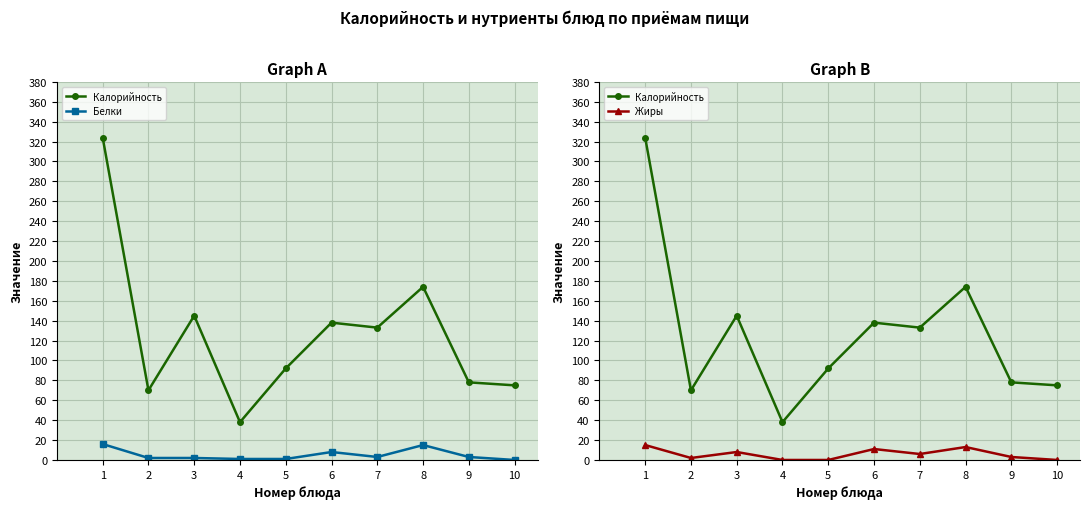

At which label does Калорийность first exceed 133?

1